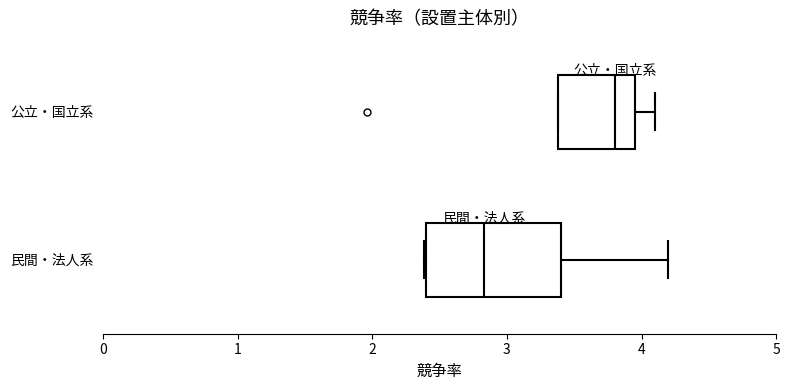

Which box's median line is the furthest to the right?

公立・国立系